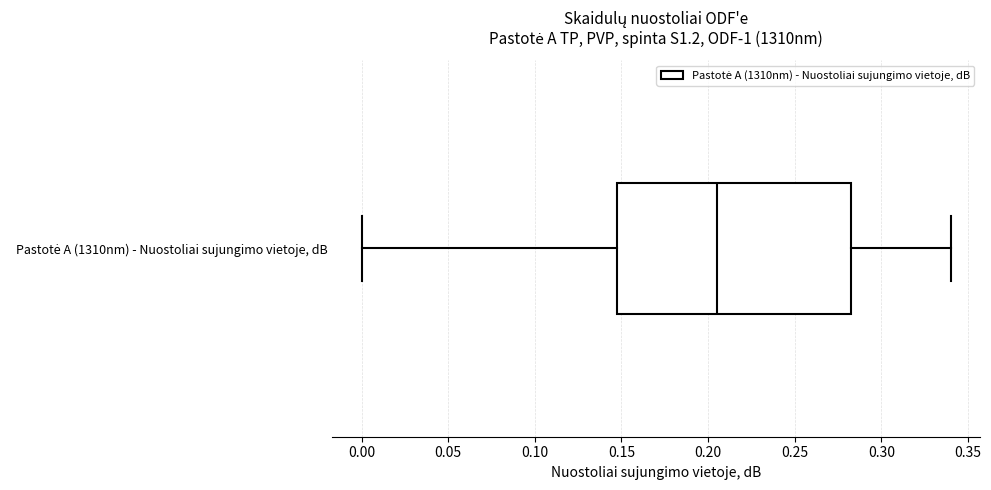

Where does the left whisker of the box for Pastotė A (1310nm) - Nuostoliai sujungimo vietoje, dB end on the x-axis? The values are not printed on the chart, so give them approximately, as read against the axis.

0.000